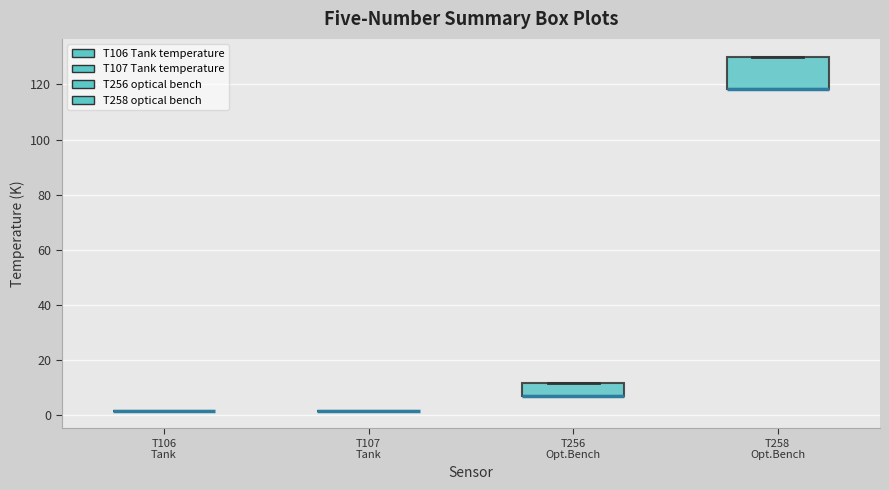

Reading left to right, read every box against the y-axis: the position of its median line, the range the box covers, and the ends of its whiskers. The values are not printed on the chart, so give them approximately, as read against the axis.

T106 Tank: box collapsed to a line at 2, whiskers 2 to 2
T107 Tank: box collapsed to a line at 2, whiskers 2 to 2
T256 Opt.Bench: median 8 (drawn on the box's lower edge), box 8 to 12, whiskers 8 to 12
T258 Opt.Bench: median 118 (drawn on the box's lower edge), box 118 to 130, whiskers 118 to 130